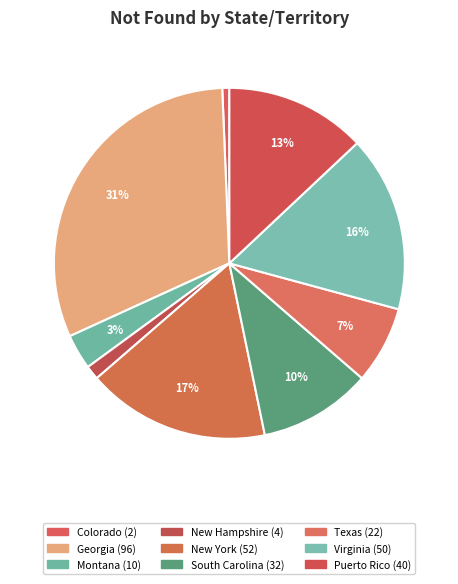

How many slices are in this pie chart?

9